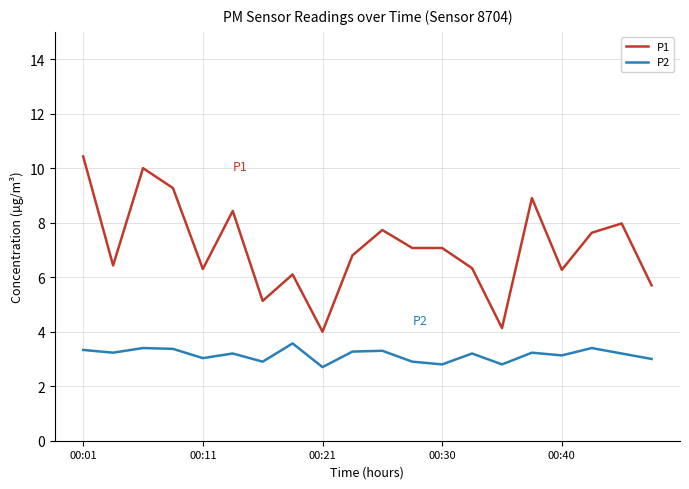

True or false: P2 and P1 cross at least once.

False